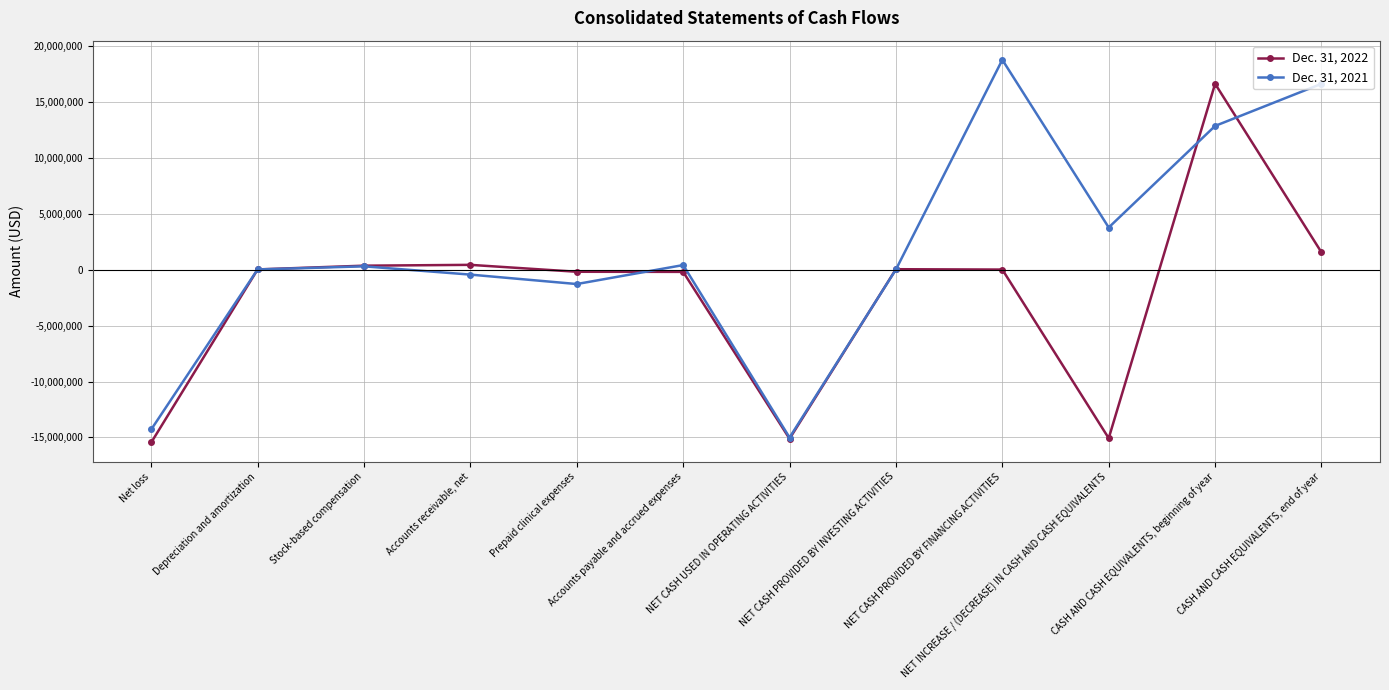

What are all the series names shown in the legend?

Dec. 31, 2022, Dec. 31, 2021